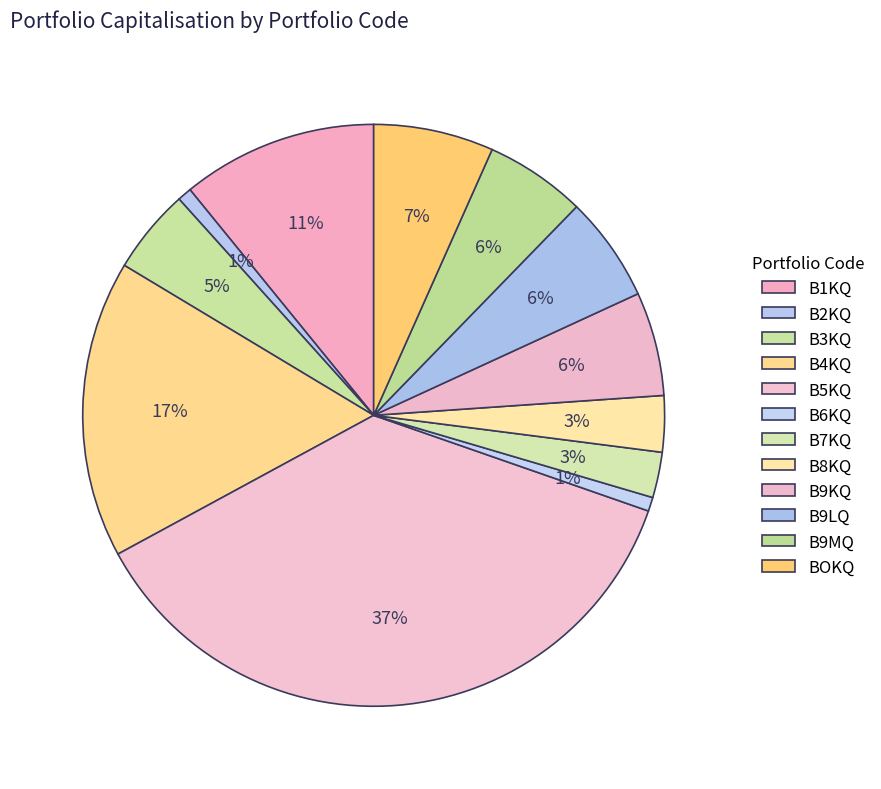

How many segments does this pie chart have?

12